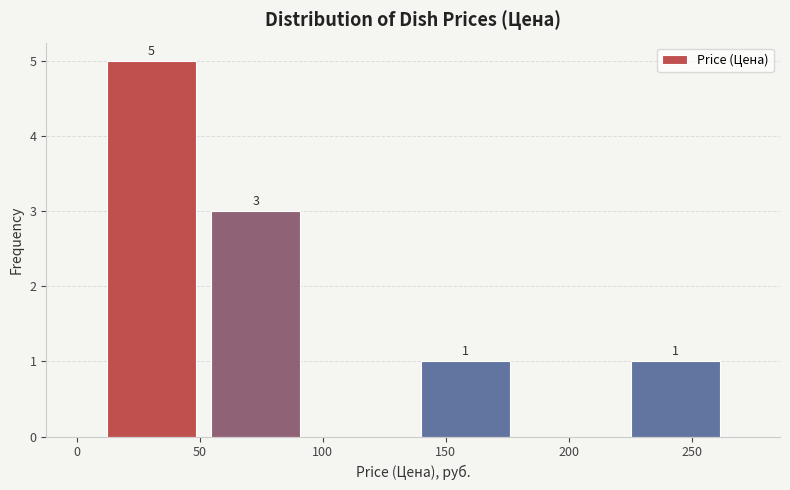

Over which range of the x-axis is the bar tallest?

10 to 50